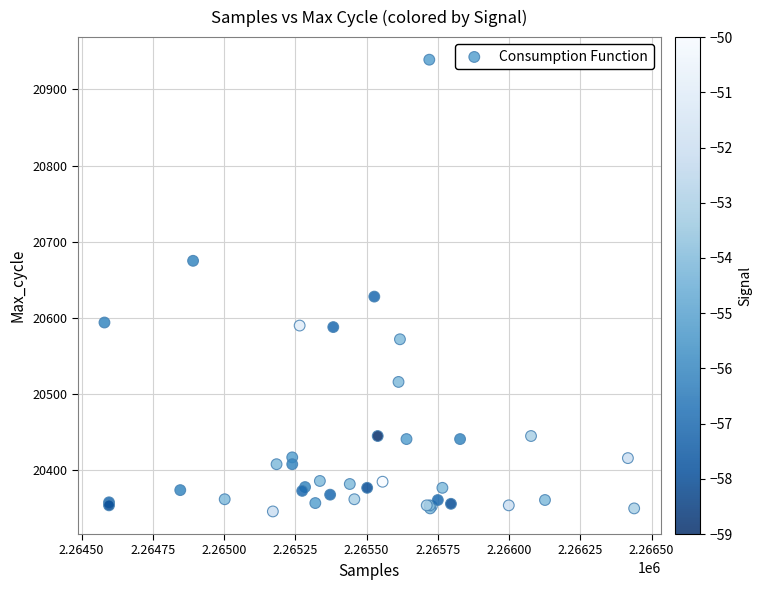

What Y value in the scatter plot is closest to 20642?

20628